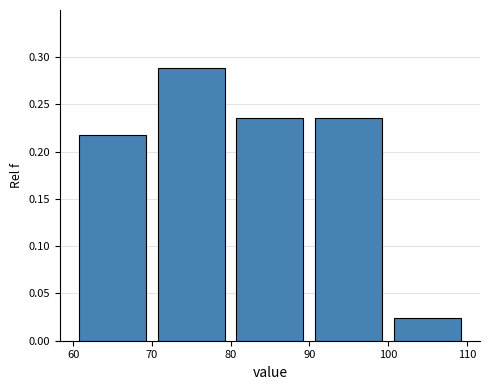

Which range on the x-axis has the tallest bar?

70 to 80